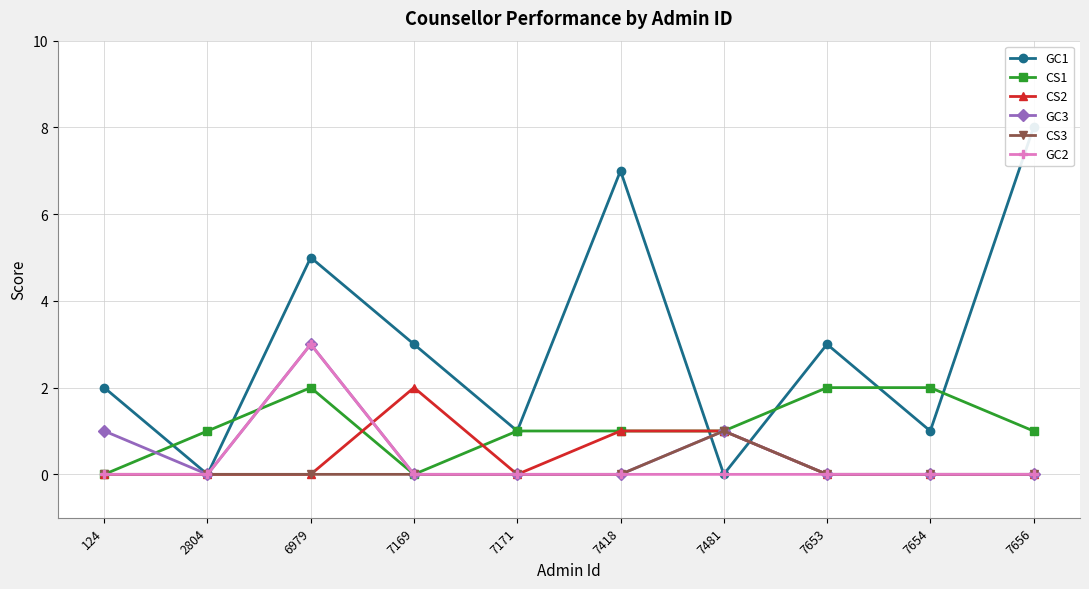

True or false: GC1 has a value of 3 at 124.

False